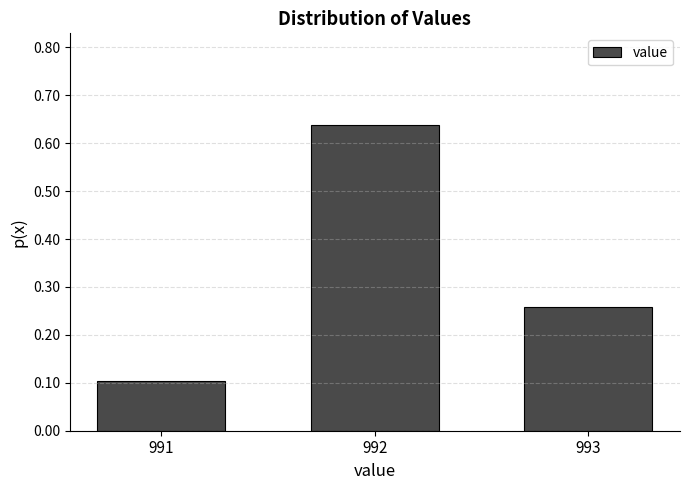

Which category has the highest value across all series?

992